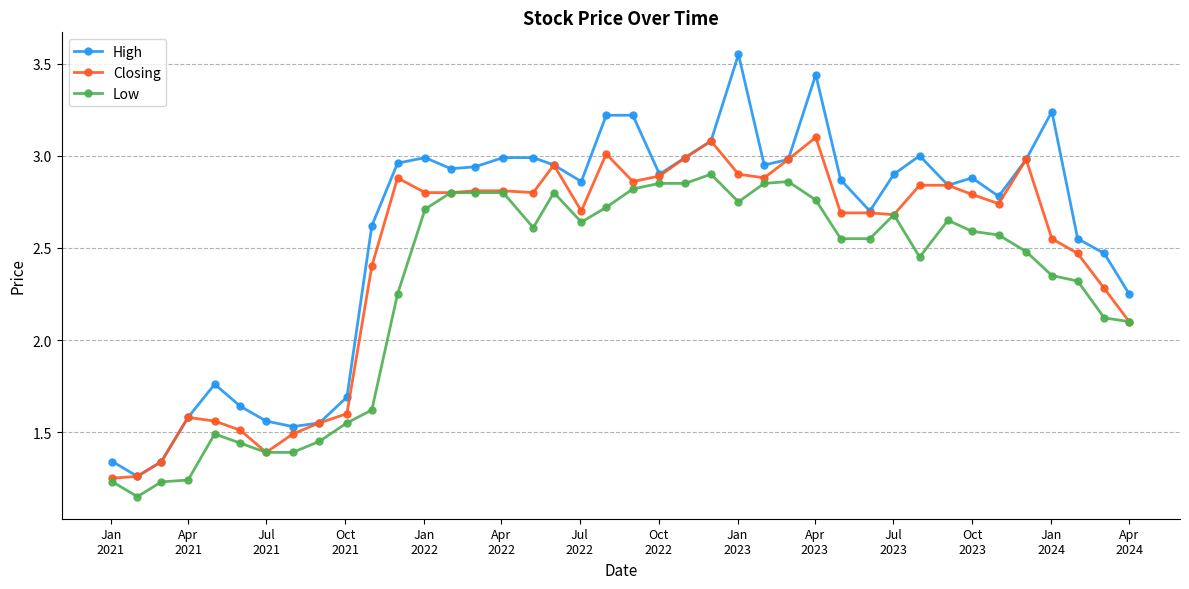

Which series has the widest spread of values?

High